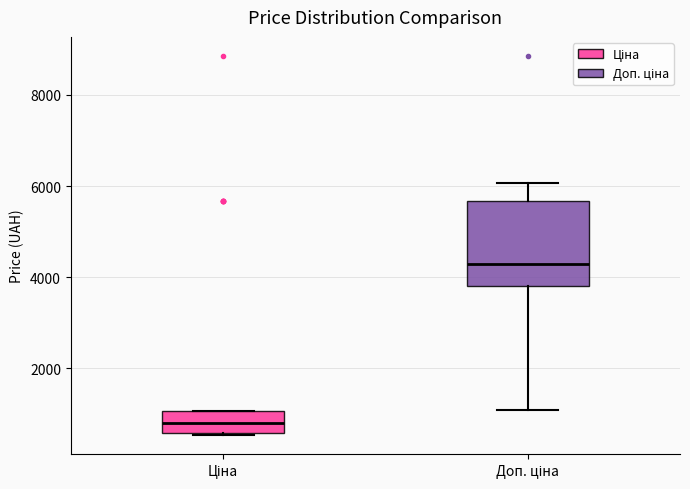

Reading left to right, read every box against the y-axis: the position of its median line, the range the box covers, and the ends of its whiskers. The values are not printed on the chart, so give them approximately, as read against the axis.

Ціна: median 800, box 600 to 1000, whiskers 600 to 1000
Доп. ціна: median 4200, box 3800 to 5600, whiskers 1000 to 6000